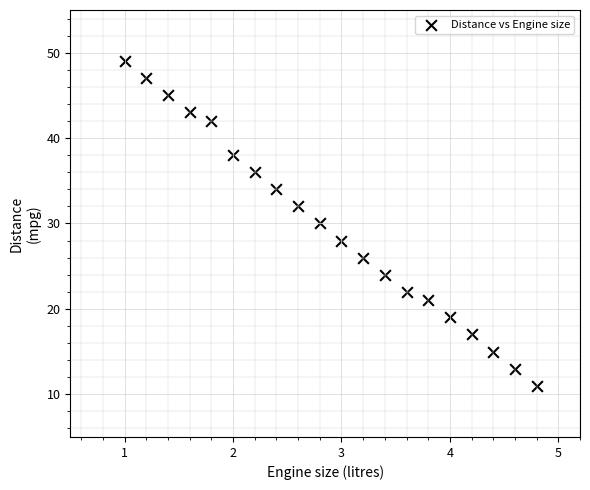

What is the range of Y values (max minus min)?

38